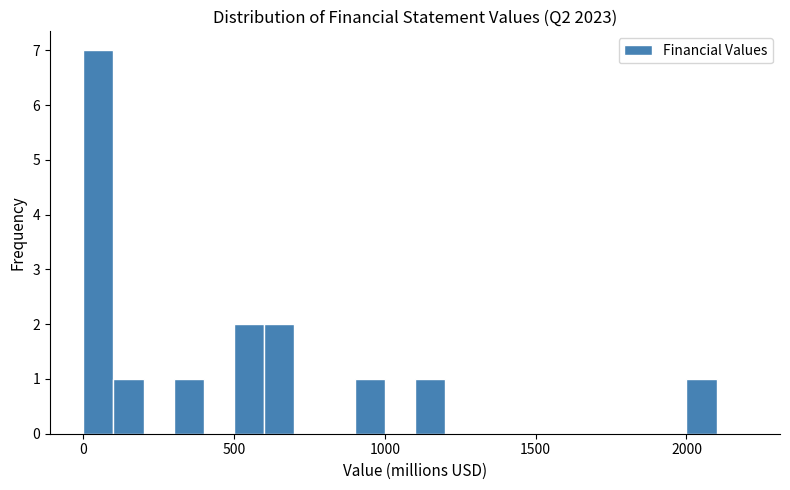

Around what value on the x-axis is the tallest bar? Give the approximate position of its centre, as read against the axis.

50